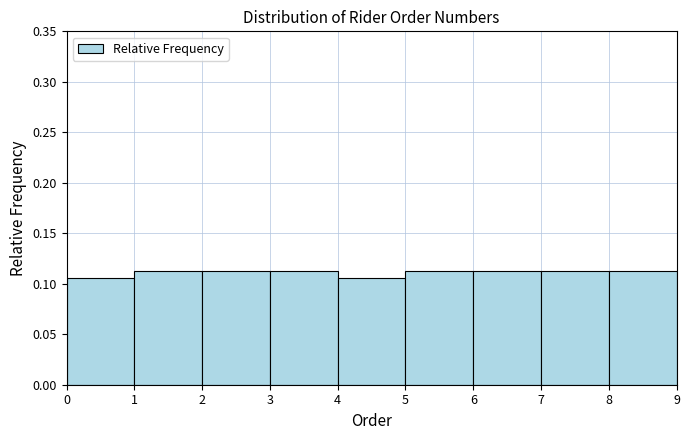

Reading left to right, transcribe this chart: for each bar, give the range it covers on the x-axis and its height. The values are not printed on the chart, so give them approximately, as read against the axis.

0 to 1: 0.105
1 to 2: 0.115
2 to 3: 0.115
3 to 4: 0.115
4 to 5: 0.105
5 to 6: 0.115
6 to 7: 0.115
7 to 8: 0.115
8 to 9: 0.115